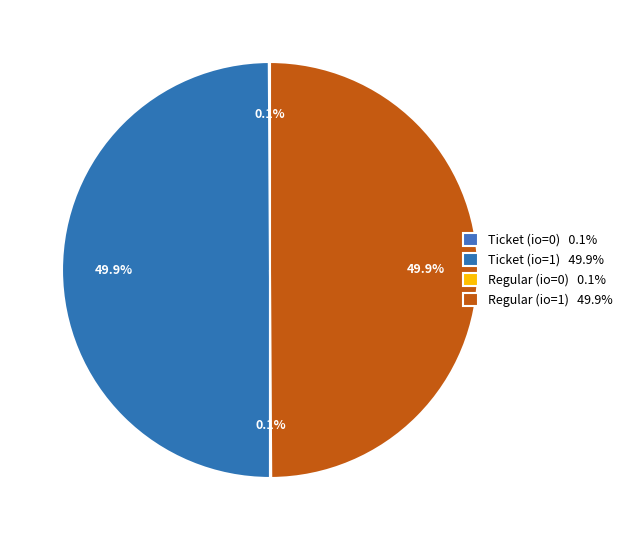

Is Ticket (io=0) the majority of the pie?

No